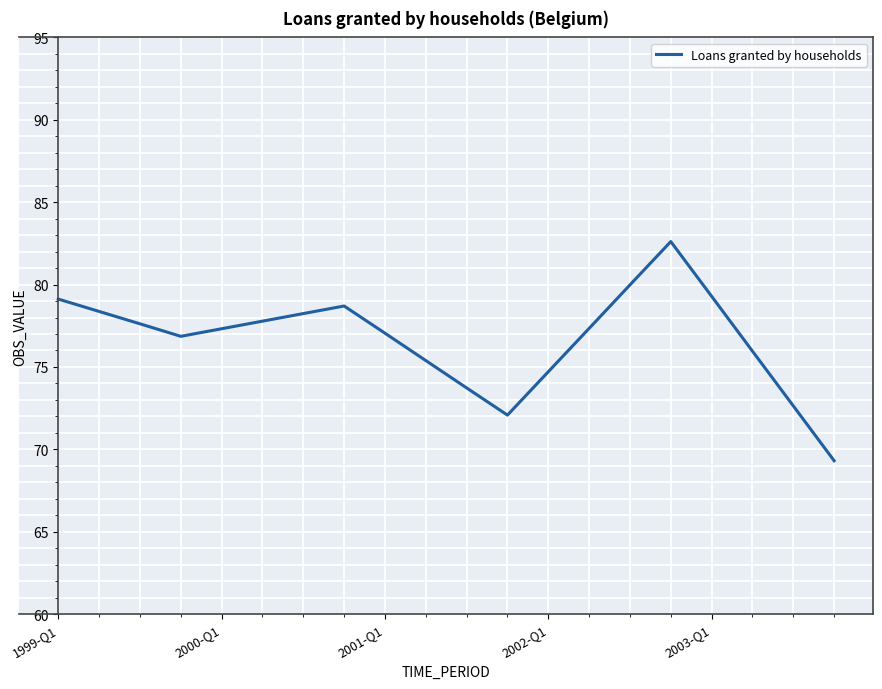

How many lines are shown in the chart?

1